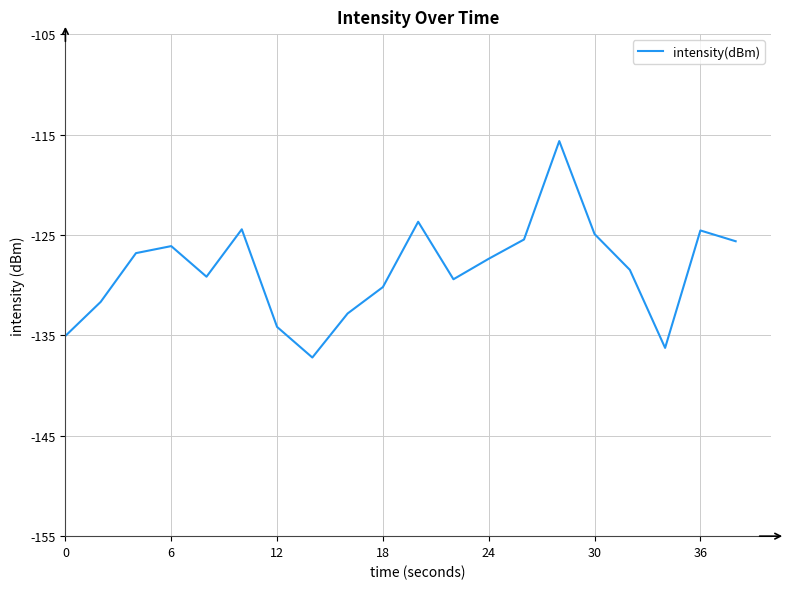

What is the greatest value displayed?

-115.7